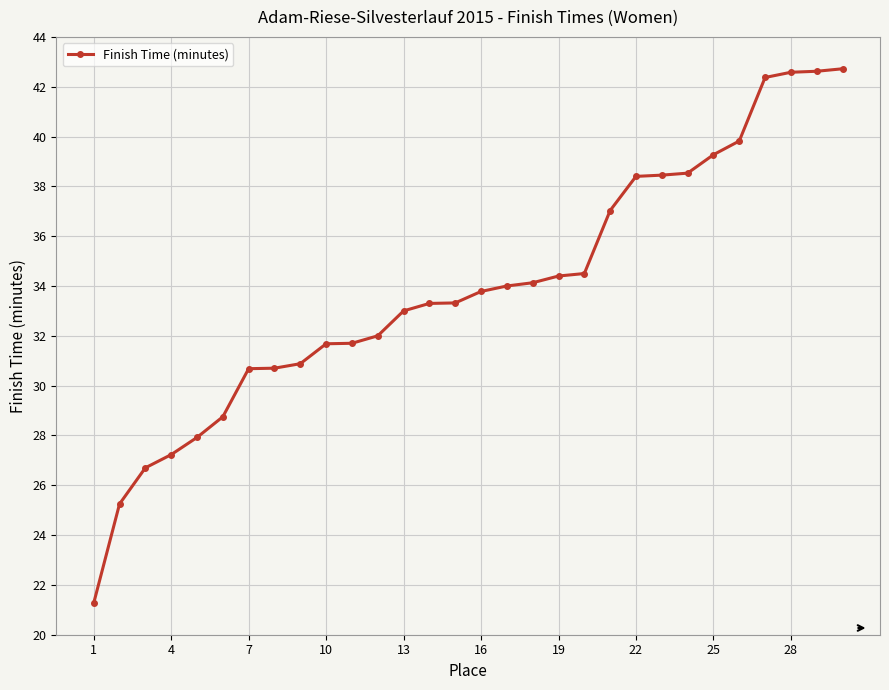

What is the minimum value shown in the chart?

21.3